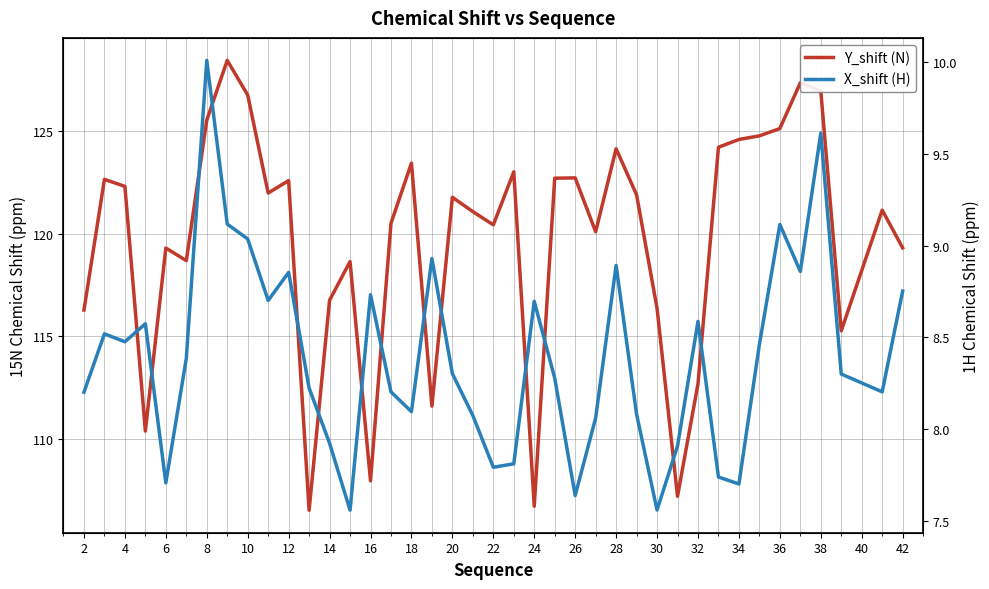

What is the maximum value for Y_shift (N)?

128.5